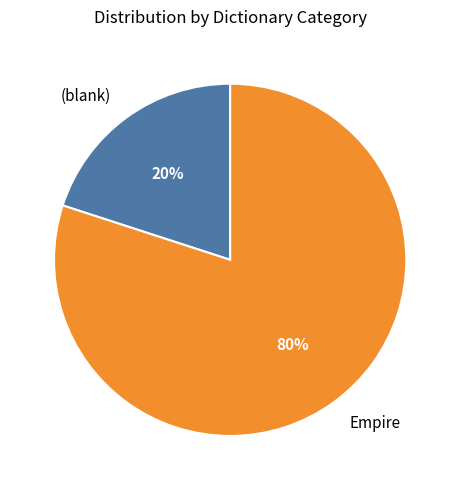

How many slices are in this pie chart?

2